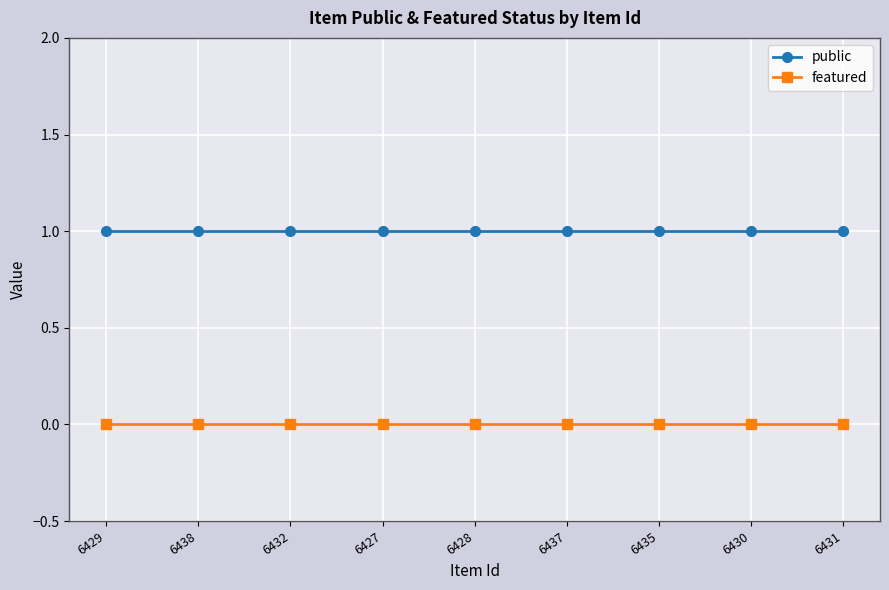

What is the value of the public point at the 6th from the left?

1